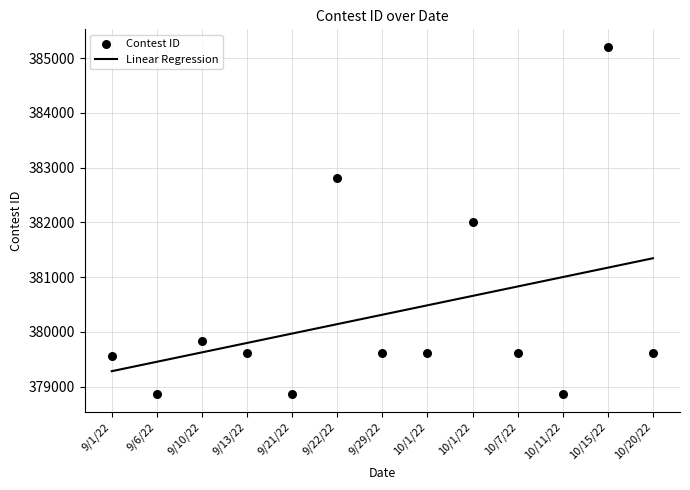

What is the change in value from 9/1/22 to 10/20/22?

+50